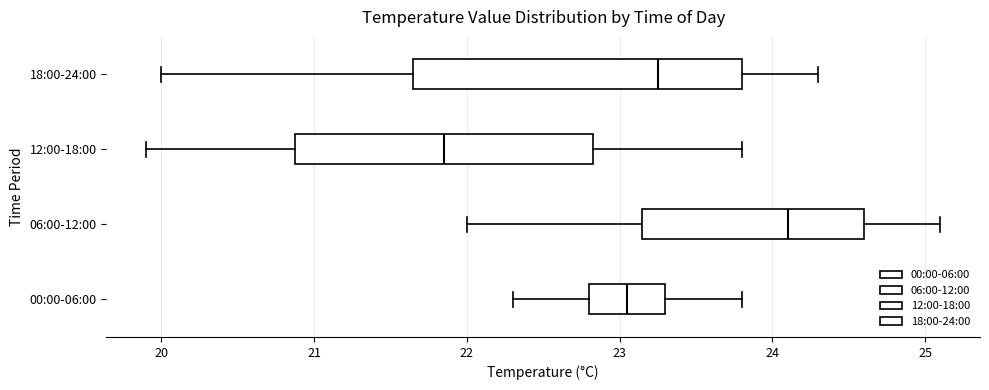

Reading bottom to top, transcribe this box plot: for each box, give where its median line is, the range the box spans, and where its two whiskers end, as read against the x-axis. The values are not printed on the chart, so give them approximately, as read against the axis.

00:00-06:00: median 23.1, box 22.8 to 23.3, whiskers 22.3 to 23.8
06:00-12:00: median 24.1, box 23.2 to 24.6, whiskers 22.0 to 25.1
12:00-18:00: median 21.9, box 20.9 to 22.8, whiskers 19.9 to 23.8
18:00-24:00: median 23.3, box 21.7 to 23.8, whiskers 20.0 to 24.3